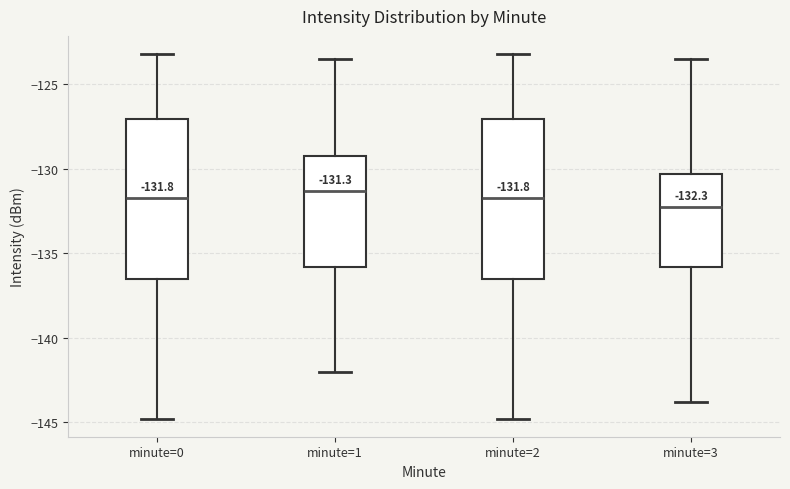

Which box's median line is the lowest?

minute=3